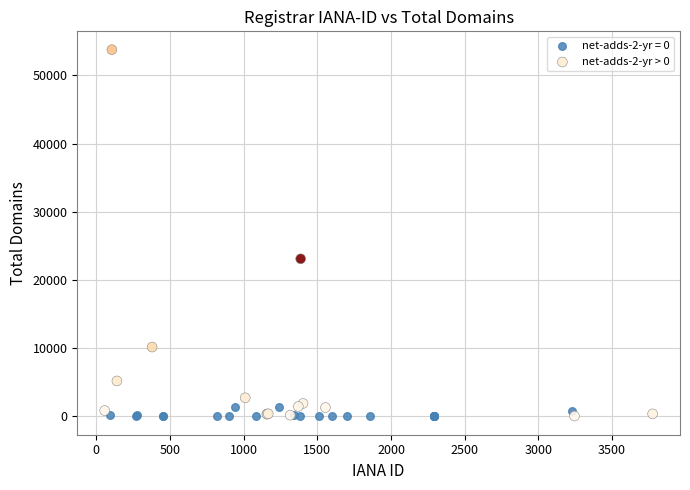

Which series has the largest Y range (max minus min)?

net-adds-2-yr > 0